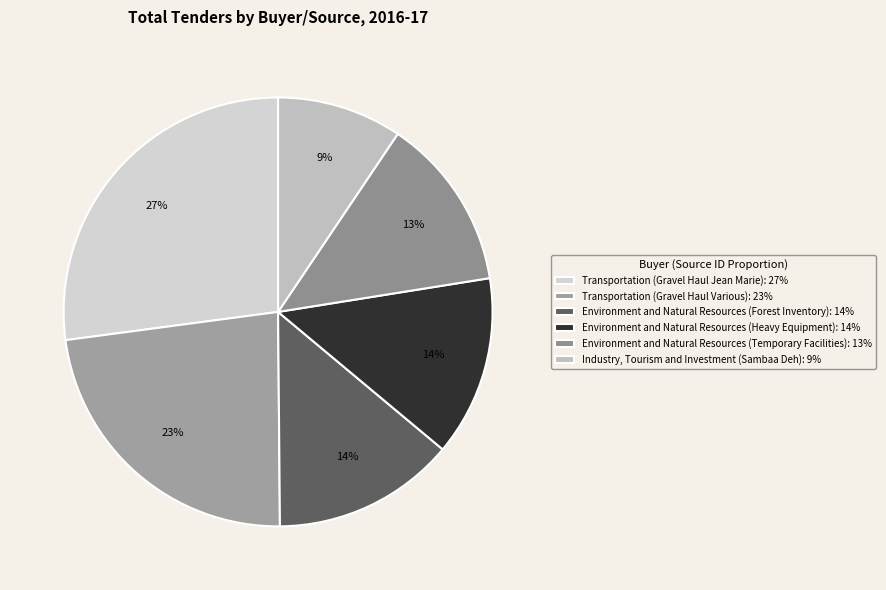

What is the smallest slice in the pie chart?

Industry, Tourism and Investment (Sambaa Deh)